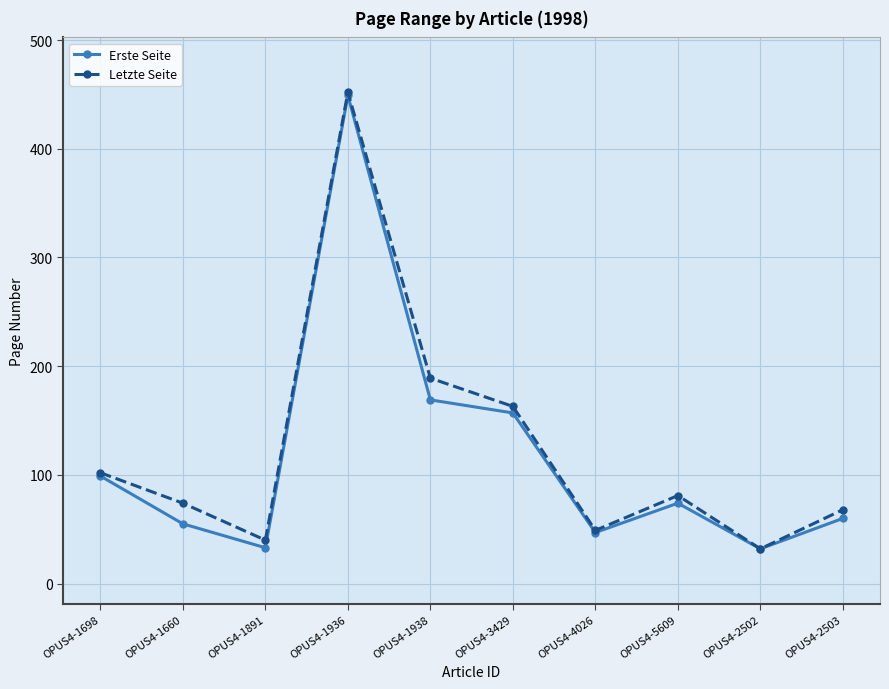

True or false: Letzte Seite has more than 1 interior local peaks.

True